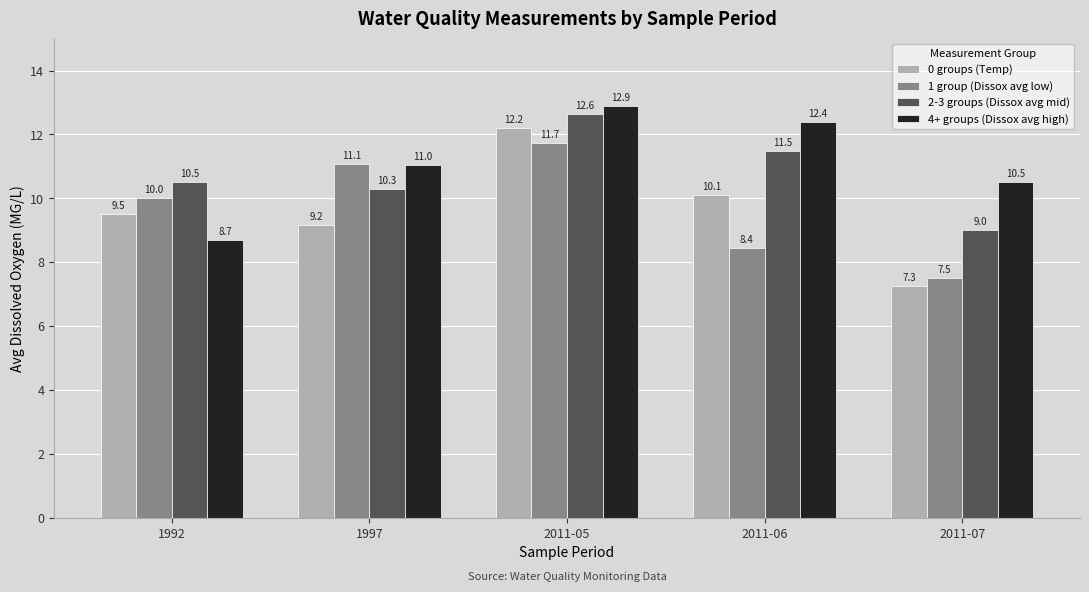

What is the lowest value of the 4+ groups (Dissox avg high) series?

8.7